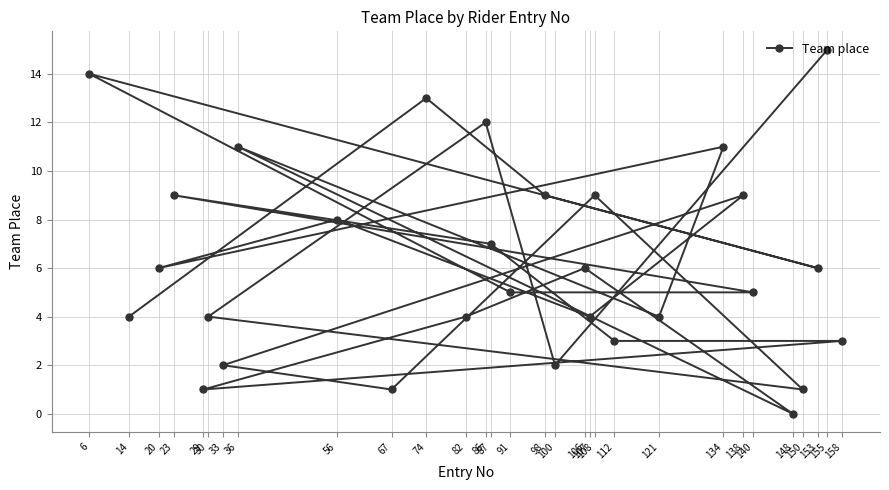

Reading left to right, list all the values displayed in this chart.

6=14	14=4	20=6	23=9	29=1	30=4	33=2	36=11	56=8	67=1	74=13	82=4	86=12	87=7	91=5	98=9	100=2	106=6	107=4	108=9	112=3	121=4	134=11	138=9	140=5	148=0	150=1	153=6	155=15	158=3